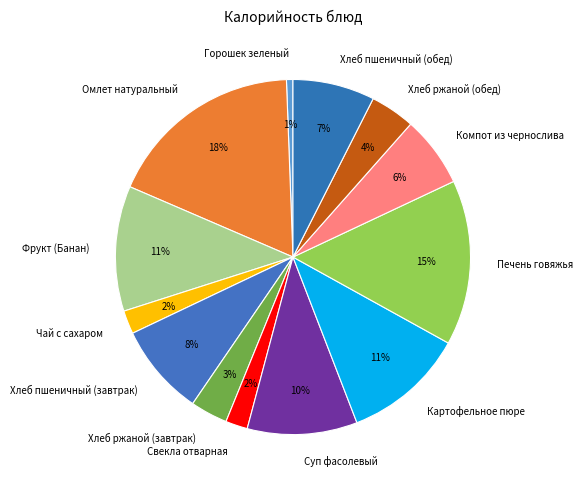

Which category has the smallest portion of the pie?

Горошек зеленый